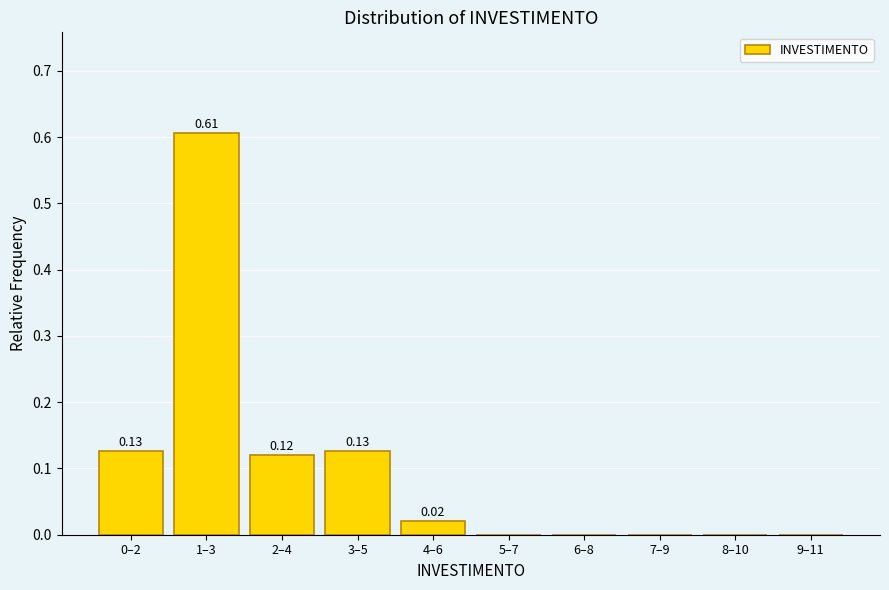

Between 2–4 and 5–7, which is larger?

2–4